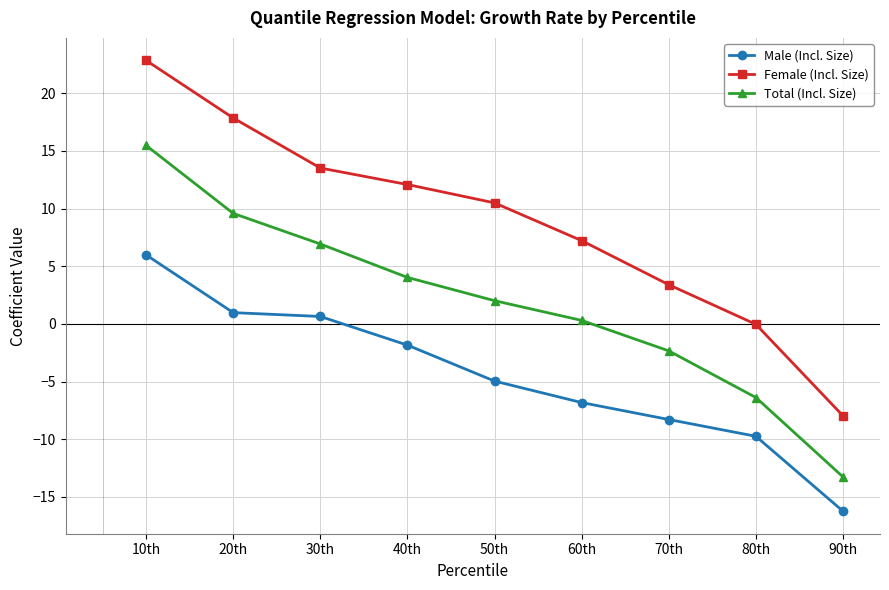

How many lines are shown in the chart?

3